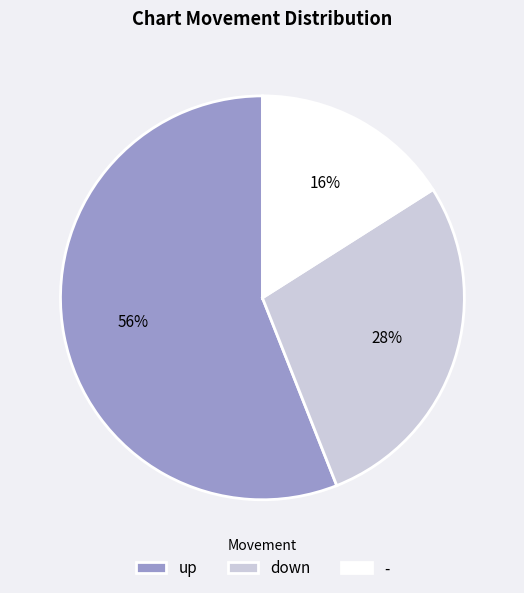

What is the smallest slice in the pie chart?

-